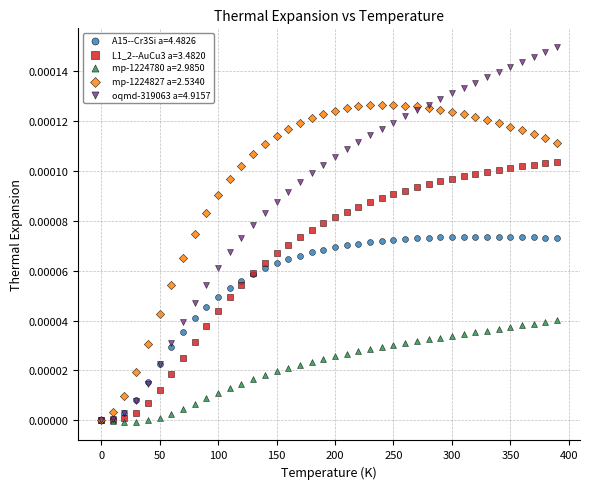

Which series has the largest Y range (max minus min)?

oqmd-319063 a=4.9157